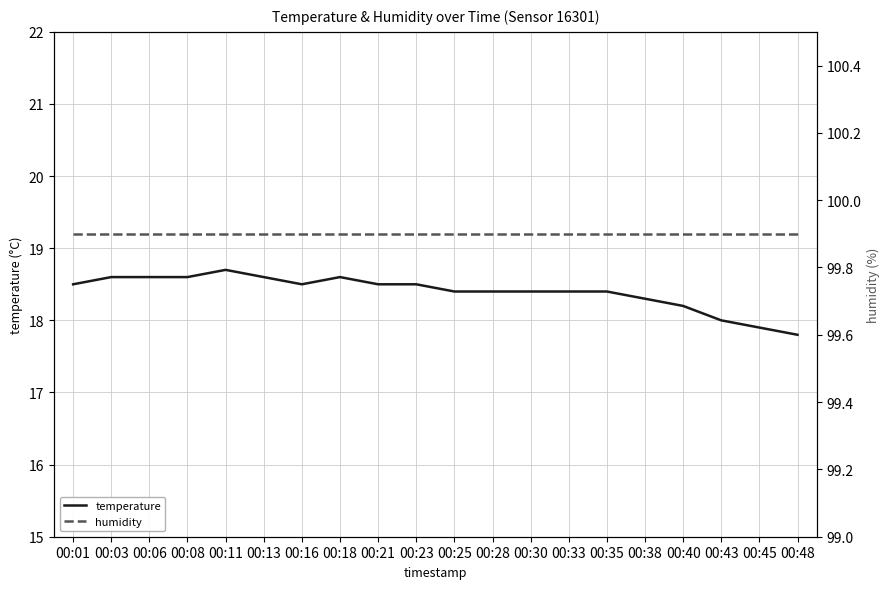

What is the sum of all humidity values?

1998.0